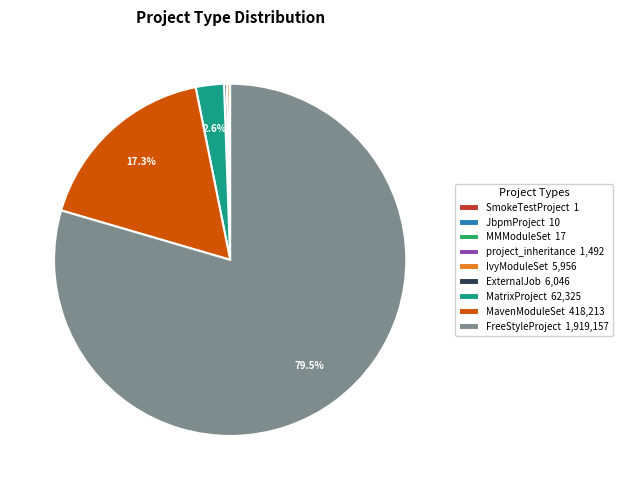

Does any single category account for the majority?

Yes